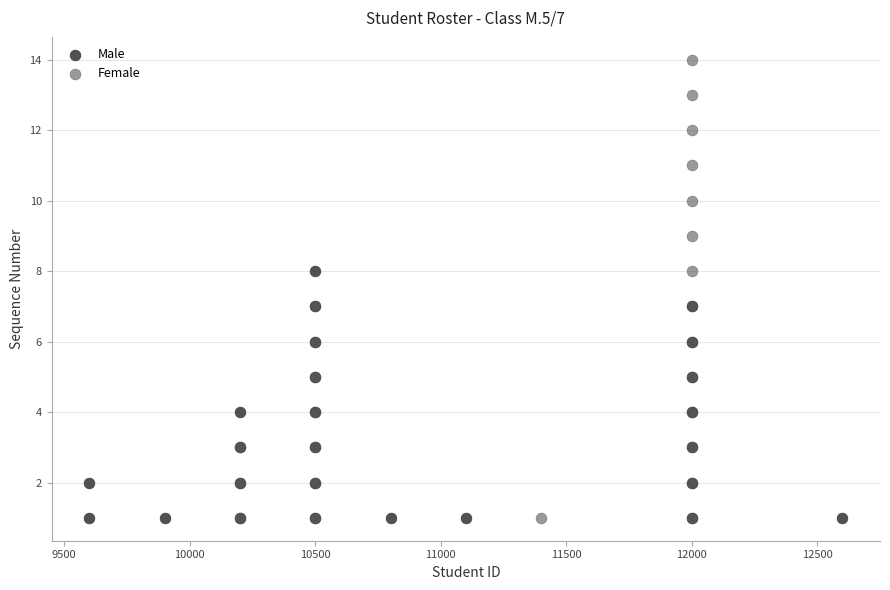

Which series has the largest Y range (max minus min)?

Female